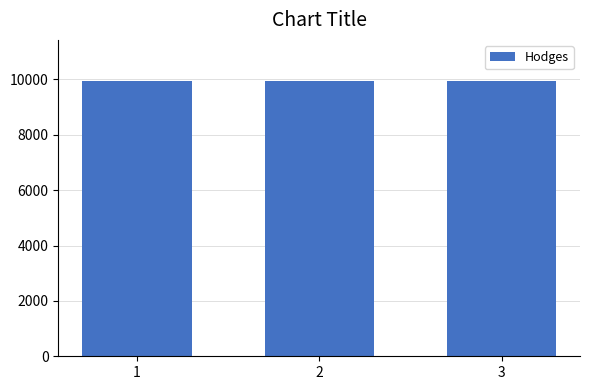

How many values are between 9933 and 9936?

3